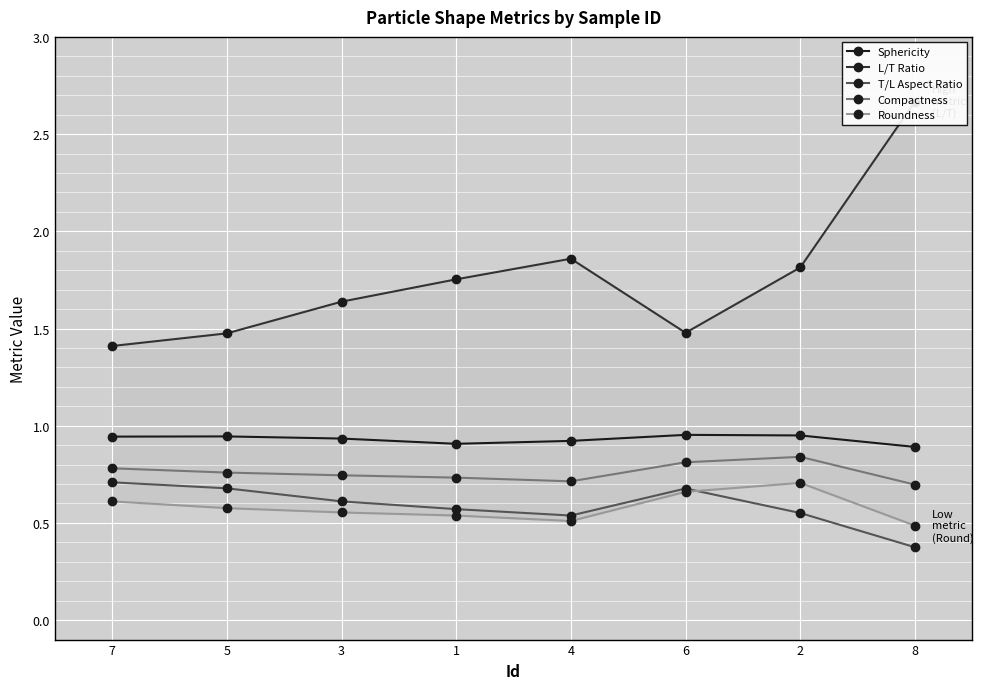

Reading right to left, what are all the values shown in this chart?

Sphericity: 8=0.9	2=0.9	6=1.0	4=0.9	1=0.9	3=0.9	5=0.9	7=0.9
L/T Ratio: 8=2.7	2=1.8	6=1.5	4=1.9	1=1.8	3=1.6	5=1.5	7=1.4
T/L Aspect Ratio: 8=0.4	2=0.6	6=0.7	4=0.5	1=0.6	3=0.6	5=0.7	7=0.7
Compactness: 8=0.7	2=0.8	6=0.8	4=0.7	1=0.7	3=0.7	5=0.8	7=0.8
Roundness: 8=0.5	2=0.7	6=0.7	4=0.5	1=0.5	3=0.6	5=0.6	7=0.6